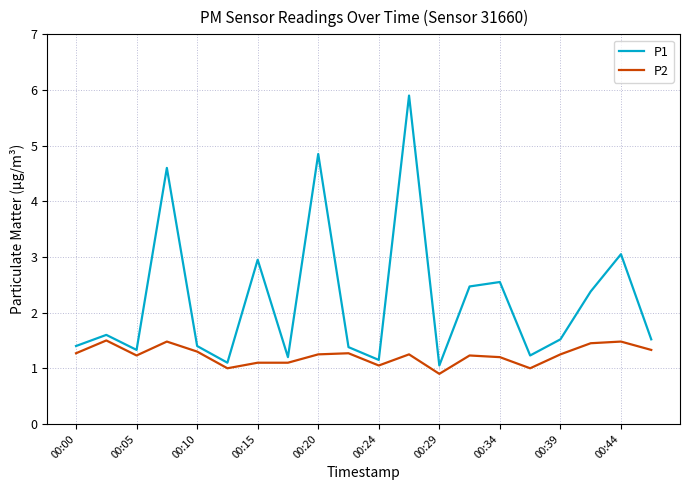

How many lines are shown in the chart?

2